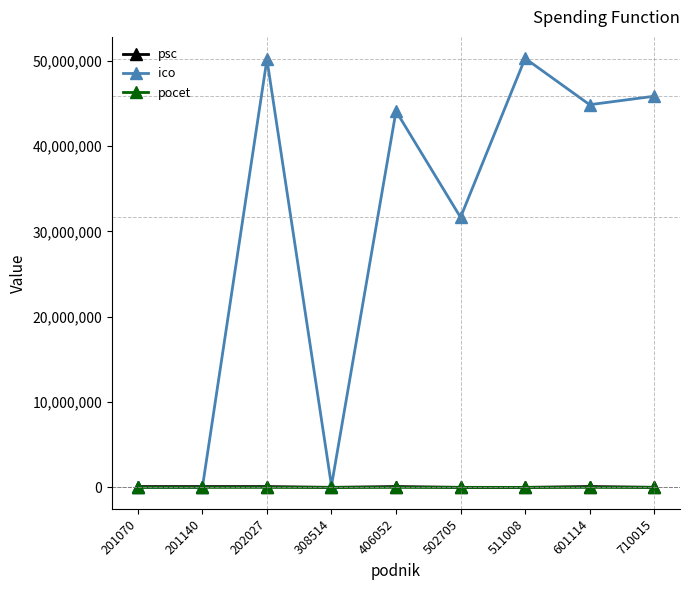

The ico series shows 50165143 at 202027. True or false?

True